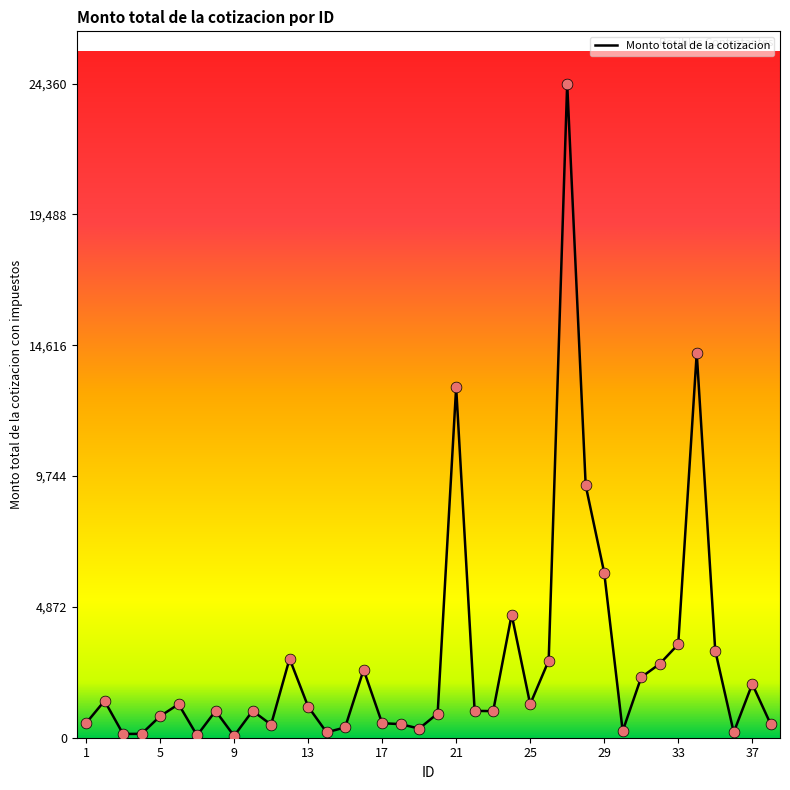

What is the greatest value displayed?

24360.0